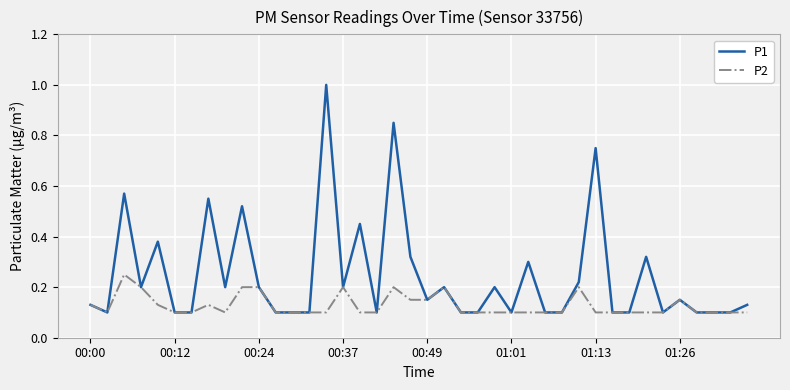

Does the chart have visible grid lines?

Yes